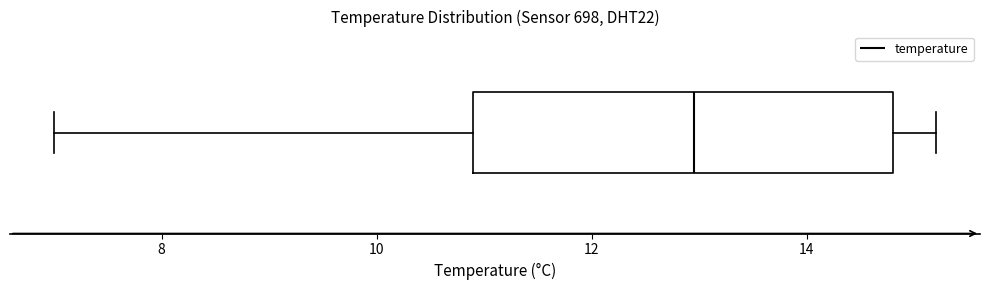

Where does the median line of the box sit on the x-axis? The values are not printed on the chart, so give them approximately, as read against the axis.

13.0